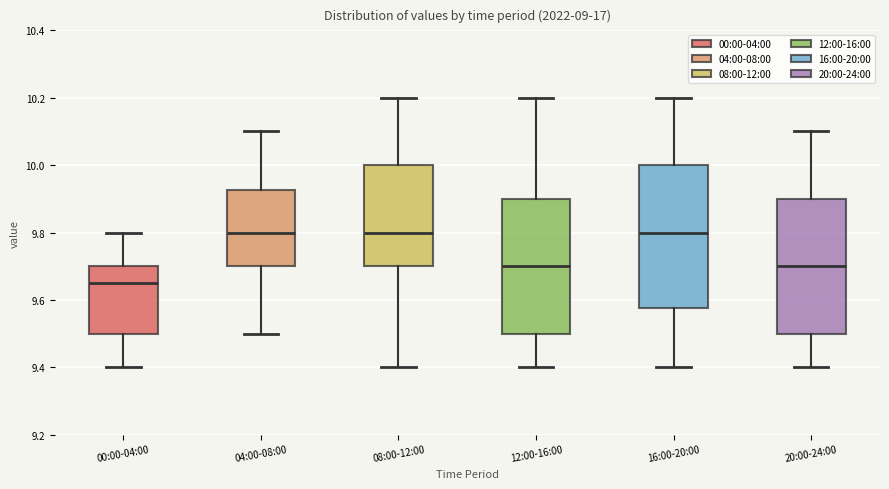

Where does the lower whisker of the box for 00:00-04:00 end on the y-axis? The values are not printed on the chart, so give them approximately, as read against the axis.

9.40